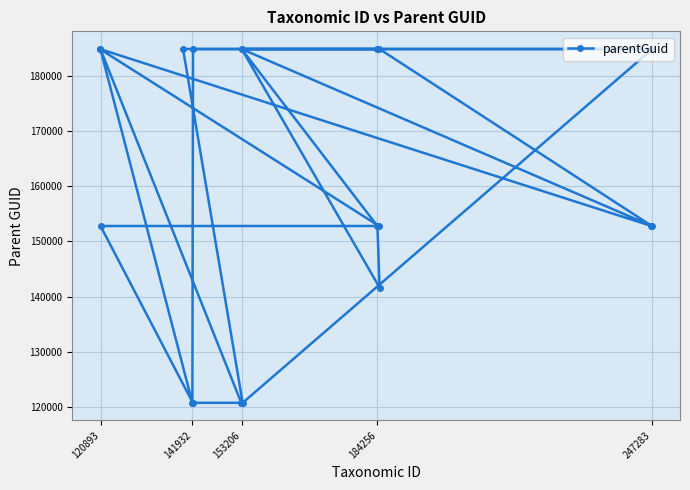

What is the value of the 14th point from the left?

184856